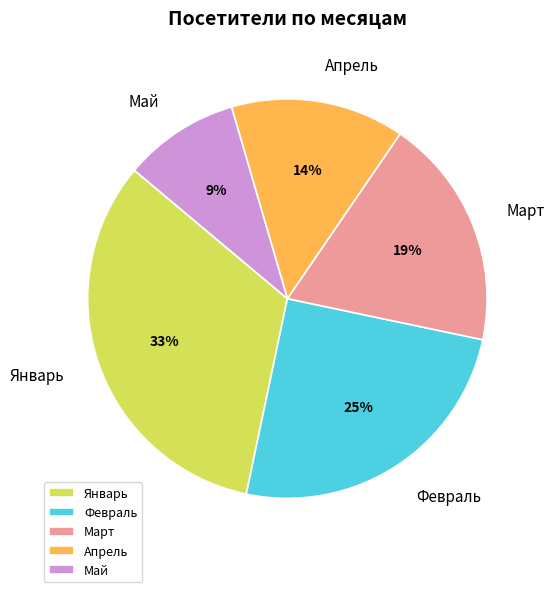

Count the number of slices in the pie.

5